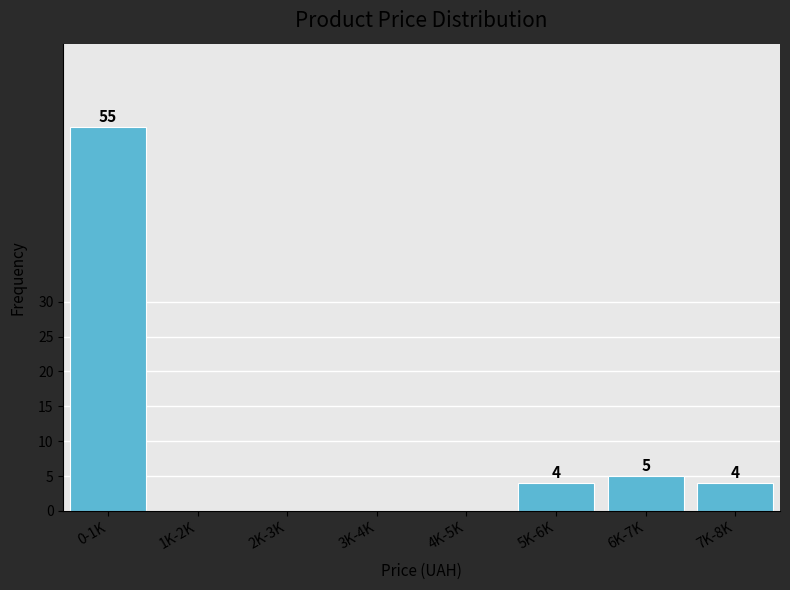

Reading left to right, what are all the values shown in this chart?

0-1K=55	1K-2K=0	2K-3K=0	3K-4K=0	4K-5K=0	5K-6K=4	6K-7K=5	7K-8K=4